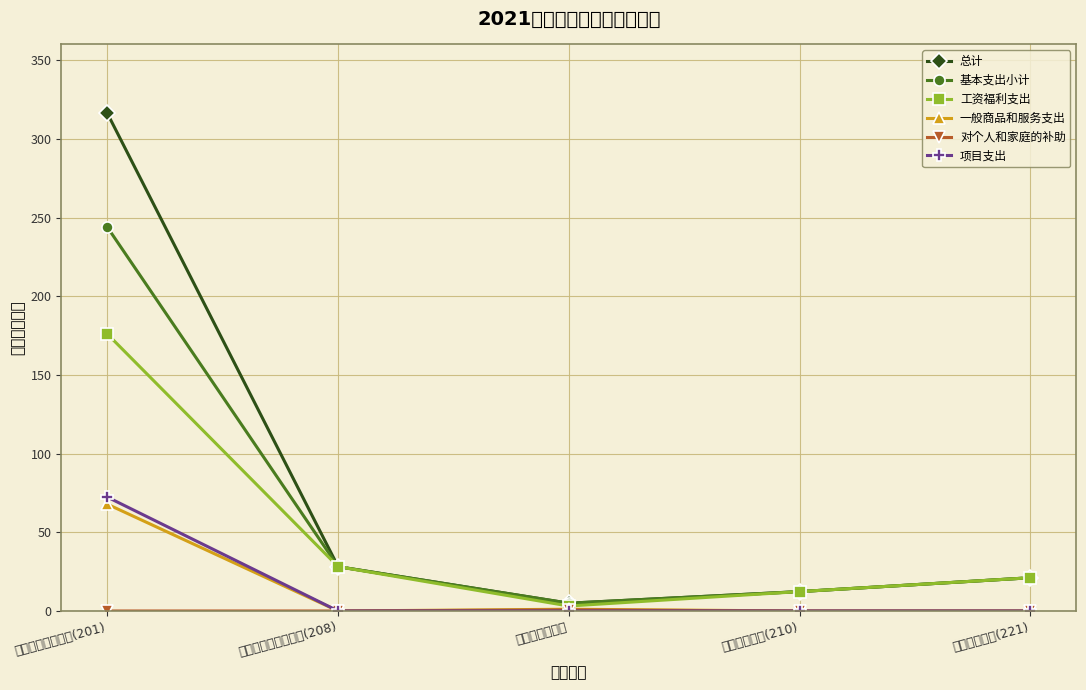

In 对个人和家庭的补助, how many points are higher than both neighbors (excluding endpoints)?

1